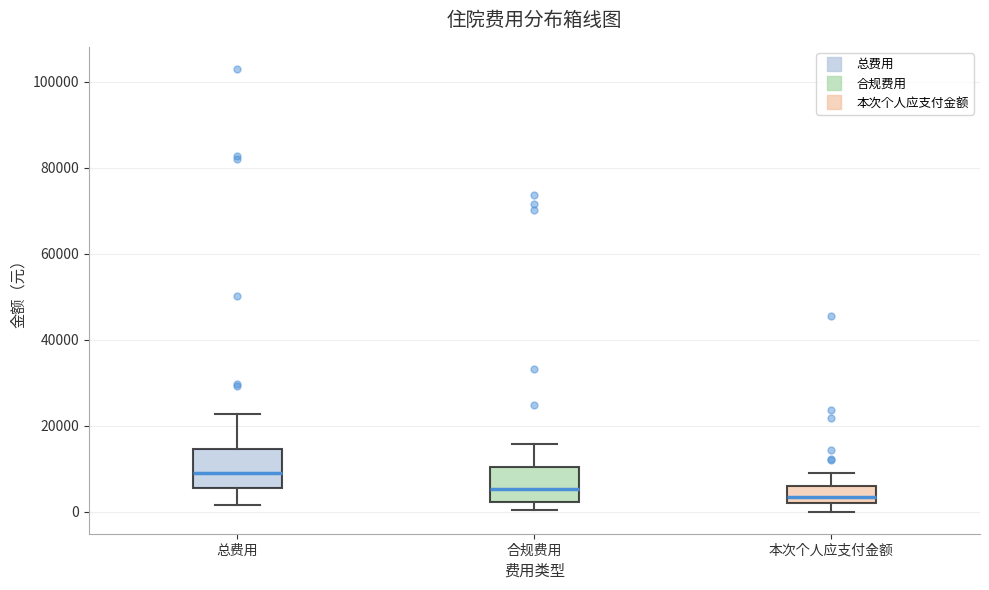

Reading left to right, read every box against the y-axis: the position of its median line, the range the box covers, and the ends of its whiskers. The values are not printed on the chart, so give them approximately, as read against the axis.

总费用: median 8000, box 6000 to 14000, whiskers 2000 to 22000
合规费用: median 6000, box 2000 to 10000, whiskers 0 to 16000
本次个人应支付金额: median 4000, box 2000 to 6000, whiskers 0 to 8000